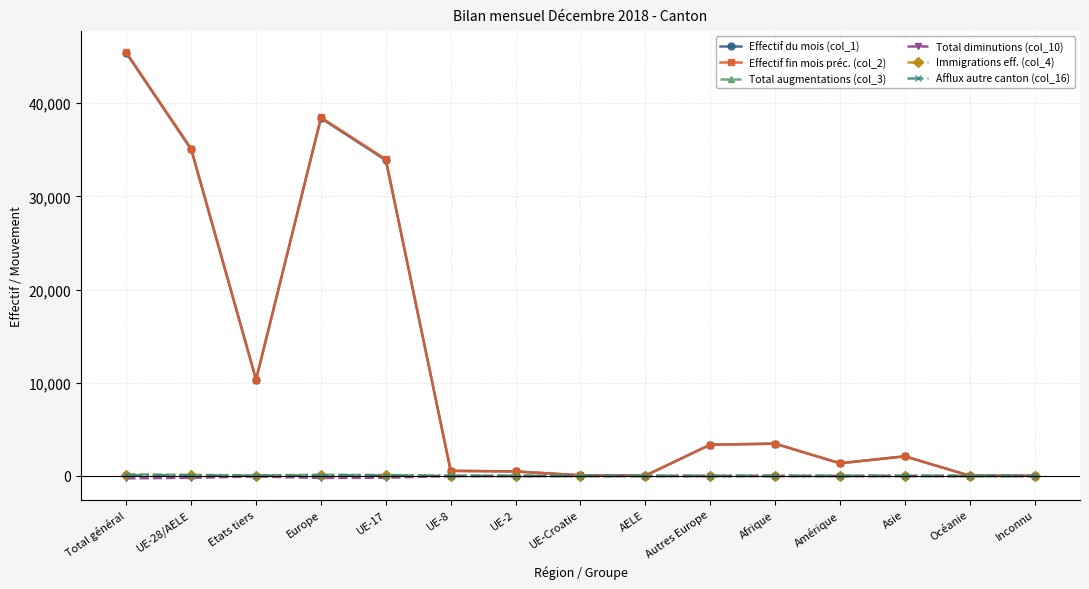

What is the label of the 15th point from the right?

Total général